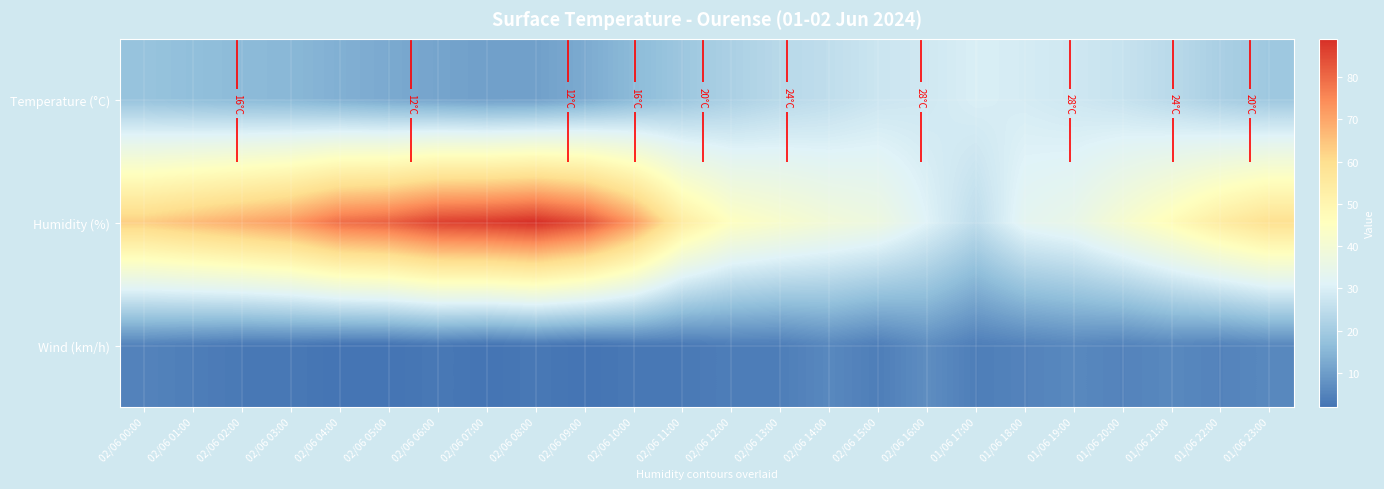

At how many categories does at least one series exceed 31?

22